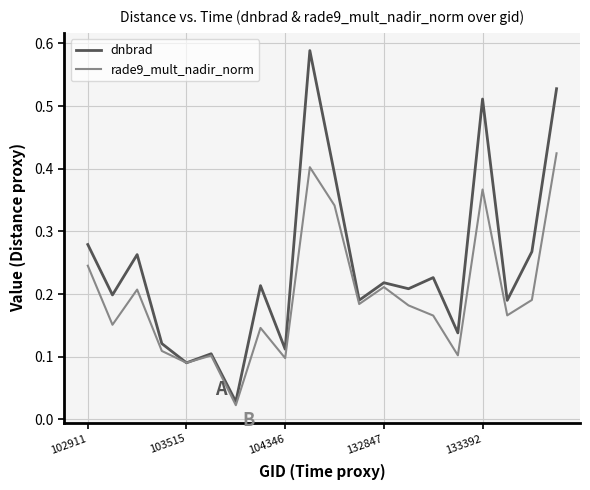

Rank the series by their maximum value, from highest to lowest.

dnbrad, rade9_mult_nadir_norm